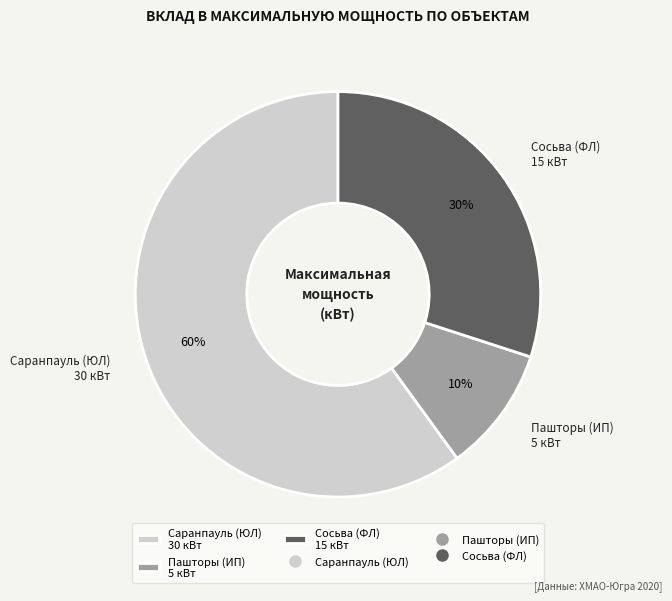

To the nearest percent, what is the average slice percentage?

33%